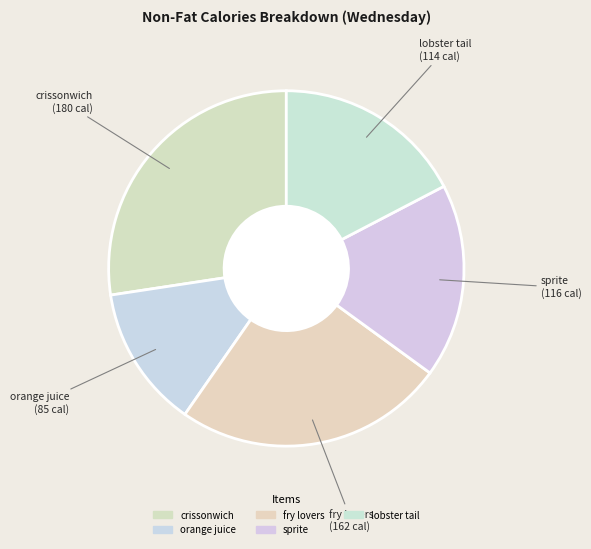

Rank the categories by value from lowest to highest.

orange juice, lobster tail, sprite, fry lovers, crissonwich